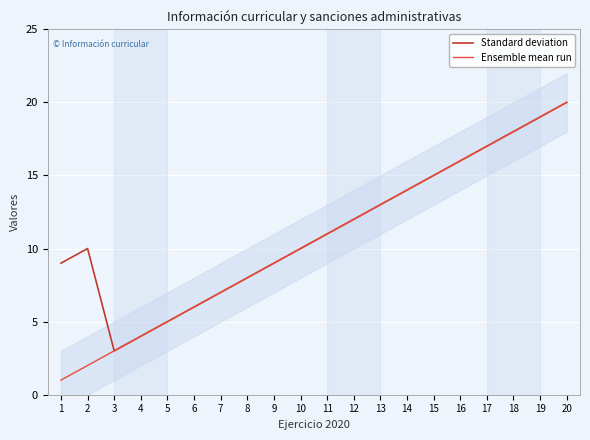

What is the lowest value of the Ensemble mean run series?

1